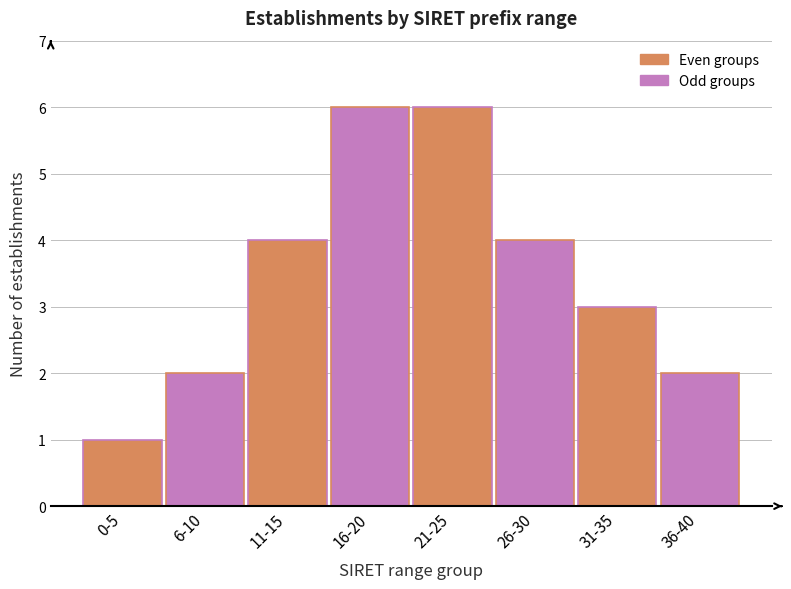

Reading left to right, extract all data points from this chart.

1	2	4	6	6	4	3	2